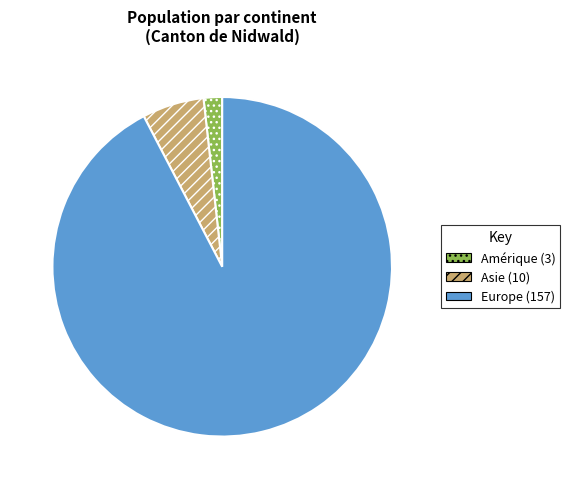

Is there any slice that represents more than half of the pie?

Yes